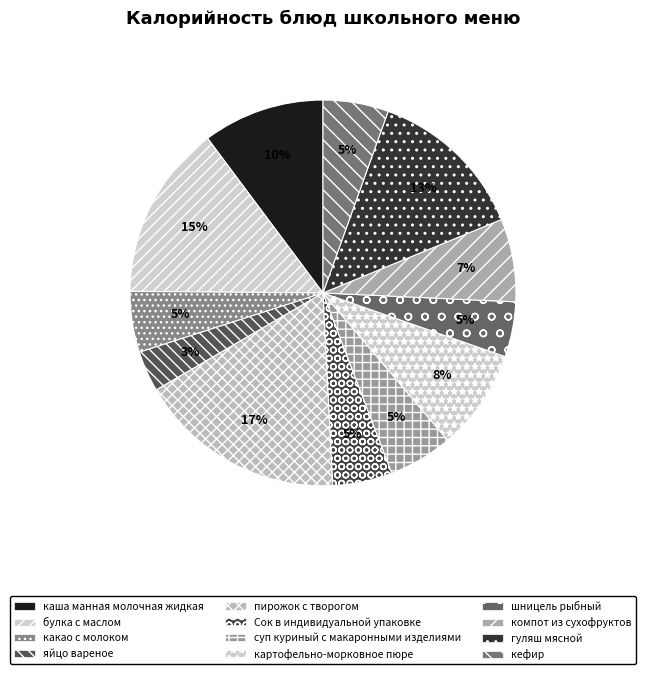

Does any single category account for the majority?

No